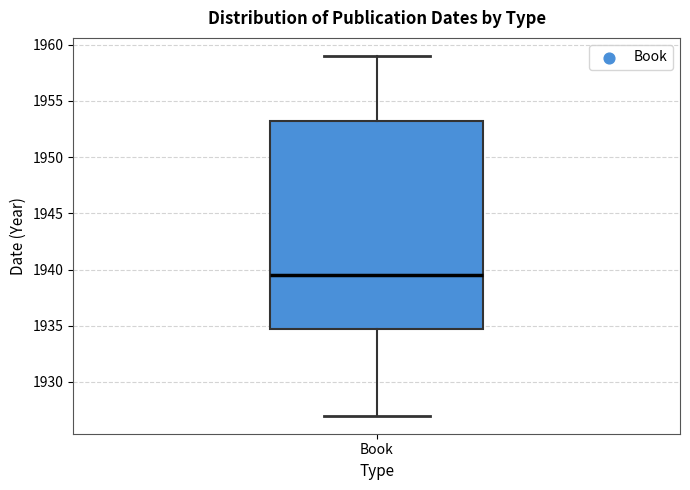

Read this box plot against the y-axis: the position of the median line, the range covered by the box, and the ends of both whiskers. The values are not printed on the chart, so give them approximately, as read against the axis.

median 1939.5, box 1935.0 to 1953.5, whiskers 1927.0 to 1959.0